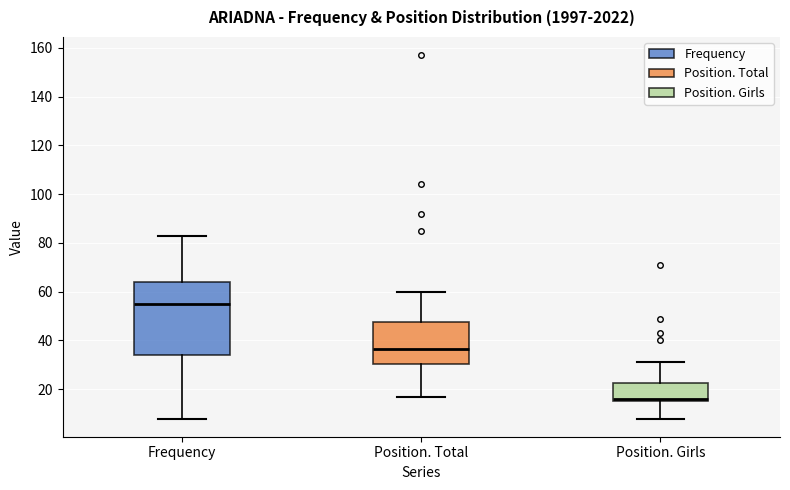

Reading left to right, read every box against the y-axis: the position of its median line, the range the box covers, and the ends of its whiskers. The values are not printed on the chart, so give them approximately, as read against the axis.

Frequency: median 56, box 34 to 64, whiskers 8 to 84
Position. Total: median 36, box 30 to 48, whiskers 18 to 60
Position. Girls: median 16 (just above the box's lower edge), box 16 to 22, whiskers 8 to 32